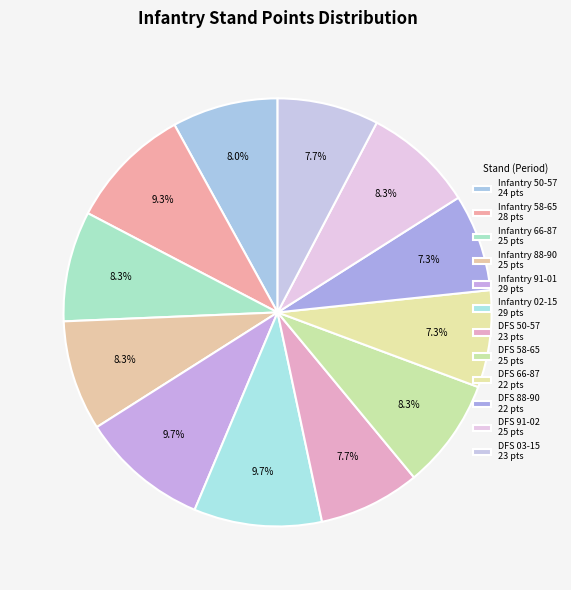

How many slices are in this pie chart?

12